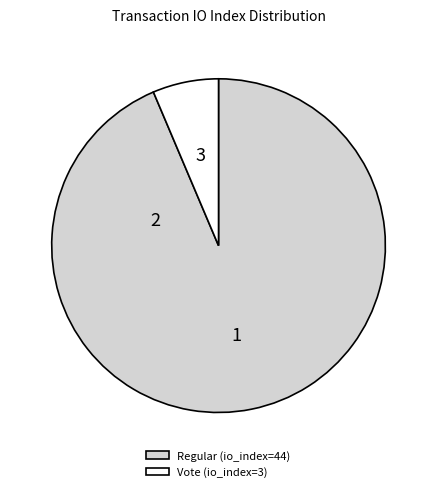

Between Vote (io_index=3) and Regular (io_index=44), which is larger?

Regular (io_index=44)